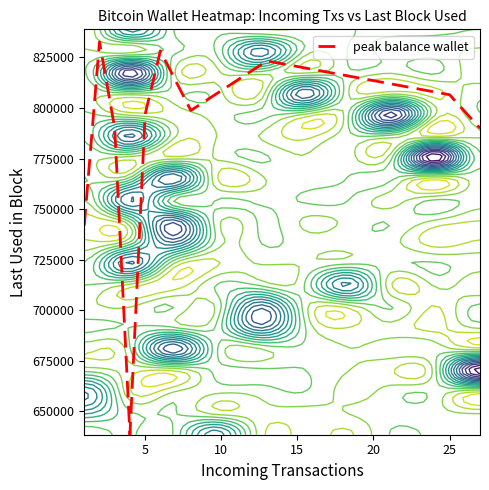

What is the highest value of the peak balance wallet series?

832688